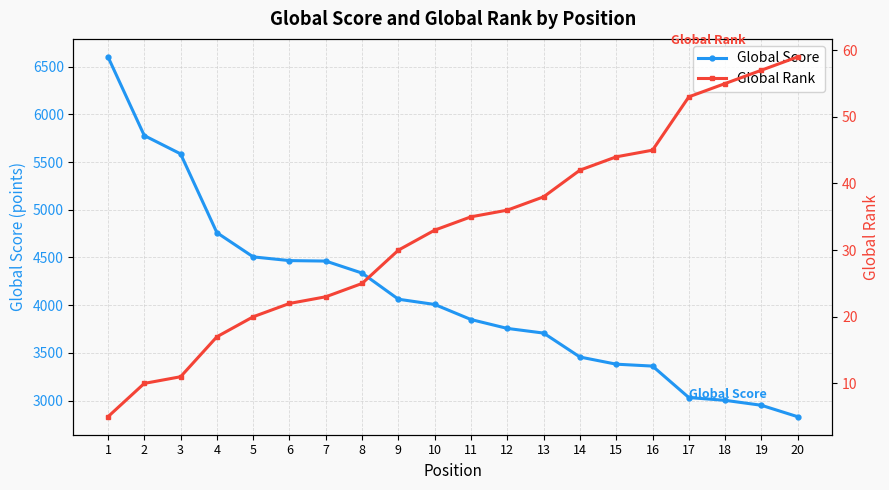

True or false: Global Score has more than 2 interior local peaks.

False